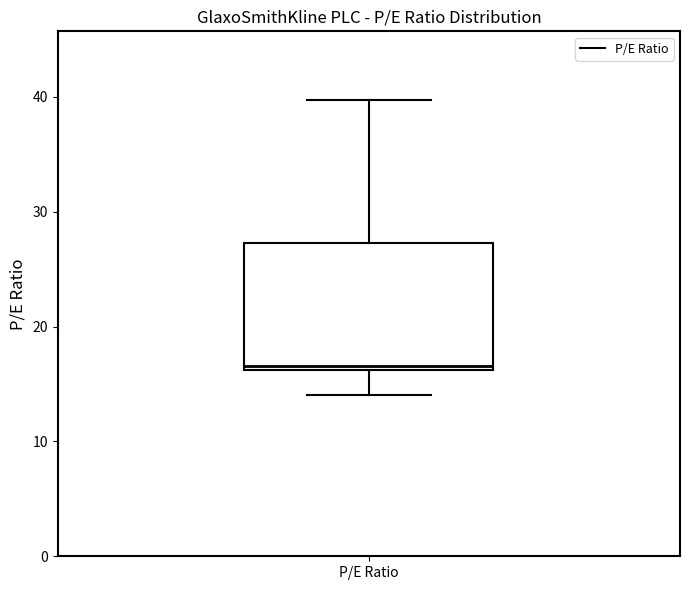

Where is the lower edge of the box for P/E Ratio on the y-axis? The values are not printed on the chart, so give them approximately, as read against the axis.

16